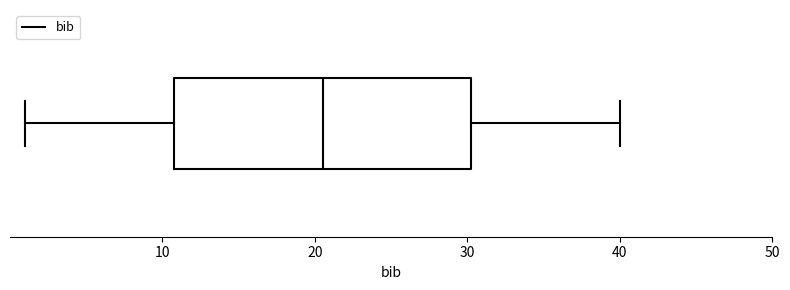

Read this box plot against the x-axis: the position of the median line, the range covered by the box, and the ends of both whiskers. The values are not printed on the chart, so give them approximately, as read against the axis.

median 21, box 11 to 30, whiskers 1 to 40